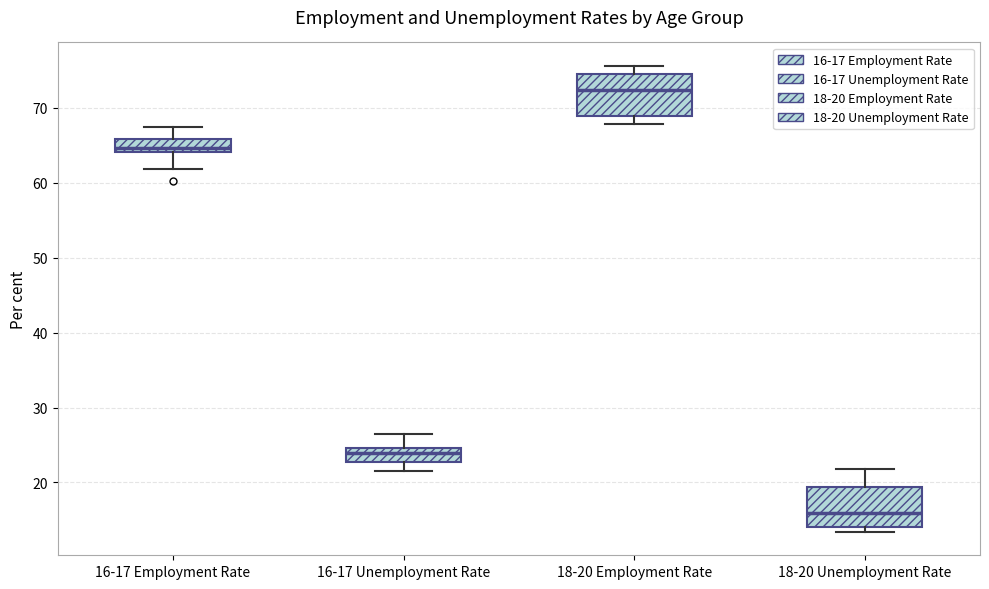

Which box's median line is the lowest?

18-20 Unemployment Rate